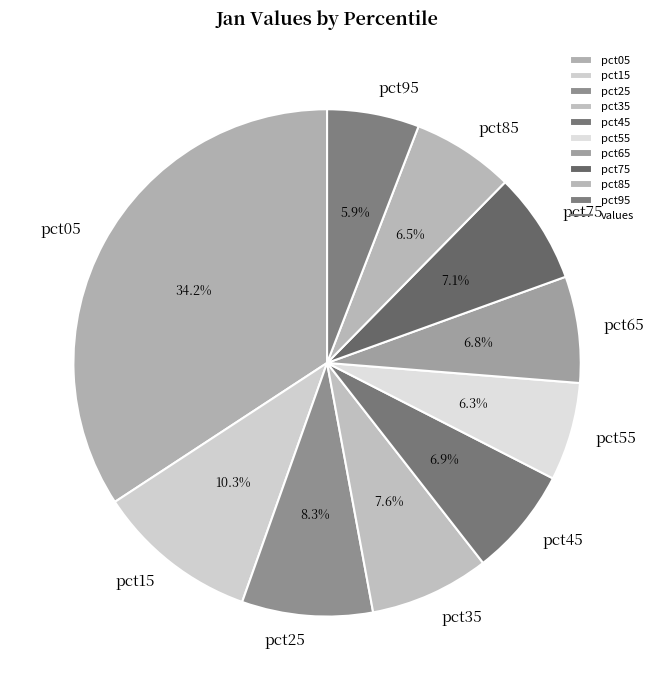

How many slices are in this pie chart?

10